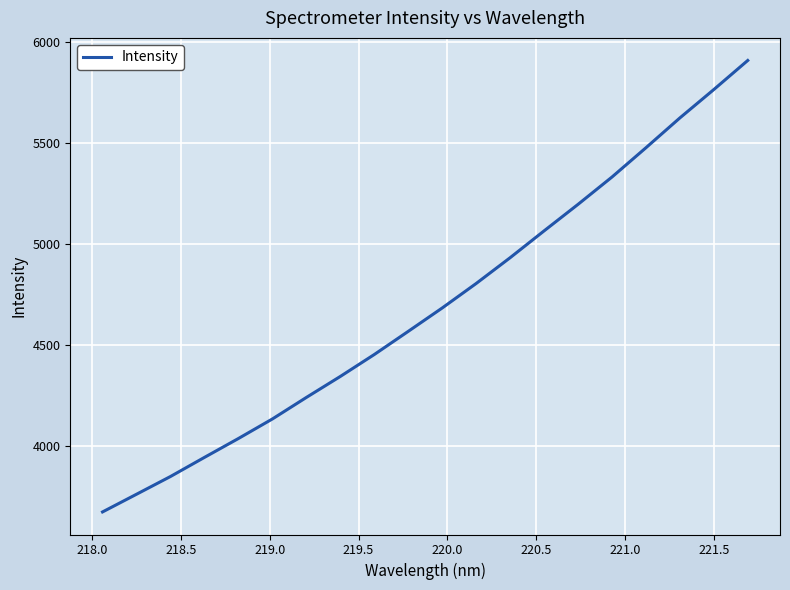

What is the greatest value displayed?

5909.7